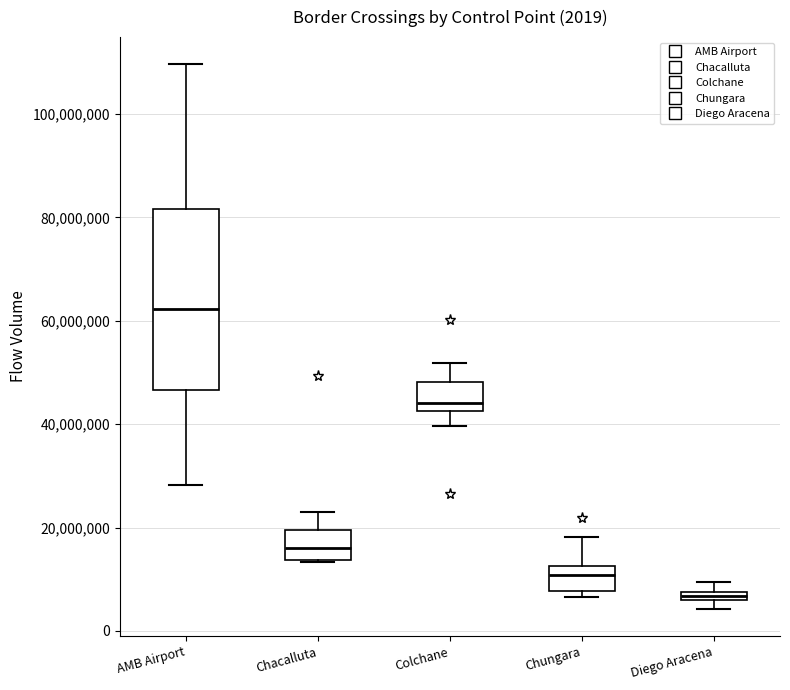

Comparing the boxes themselves (not the whiskers), which one is the tallest?

AMB Airport